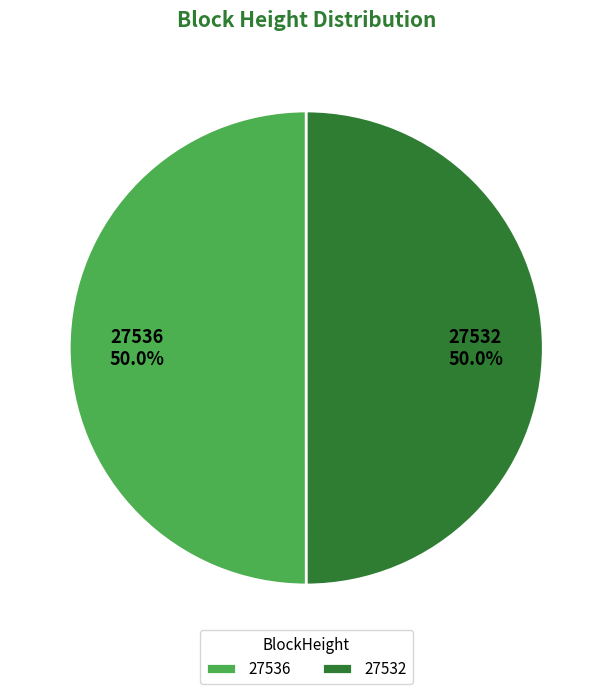

What is the ratio of the value at 27536 to the value at 27532?

1.0